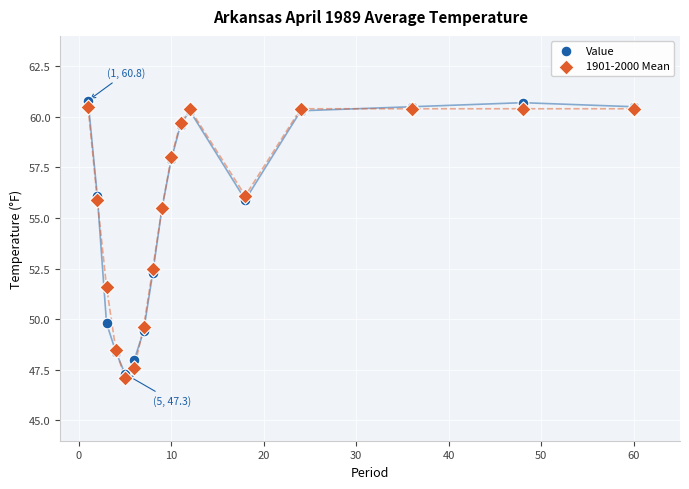

Across all series, what Y value is closest to 53?

52.5